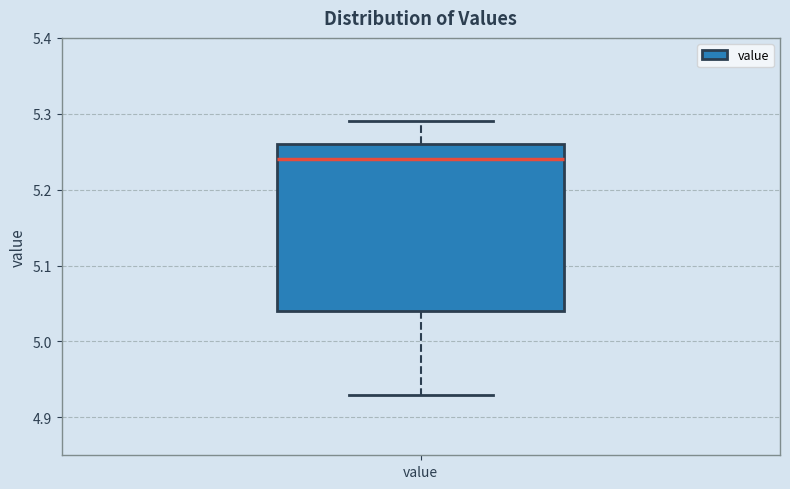

Read this box plot against the y-axis: the position of the median line, the range covered by the box, and the ends of both whiskers. The values are not printed on the chart, so give them approximately, as read against the axis.

median 5.24, box 5.04 to 5.26, whiskers 4.93 to 5.29